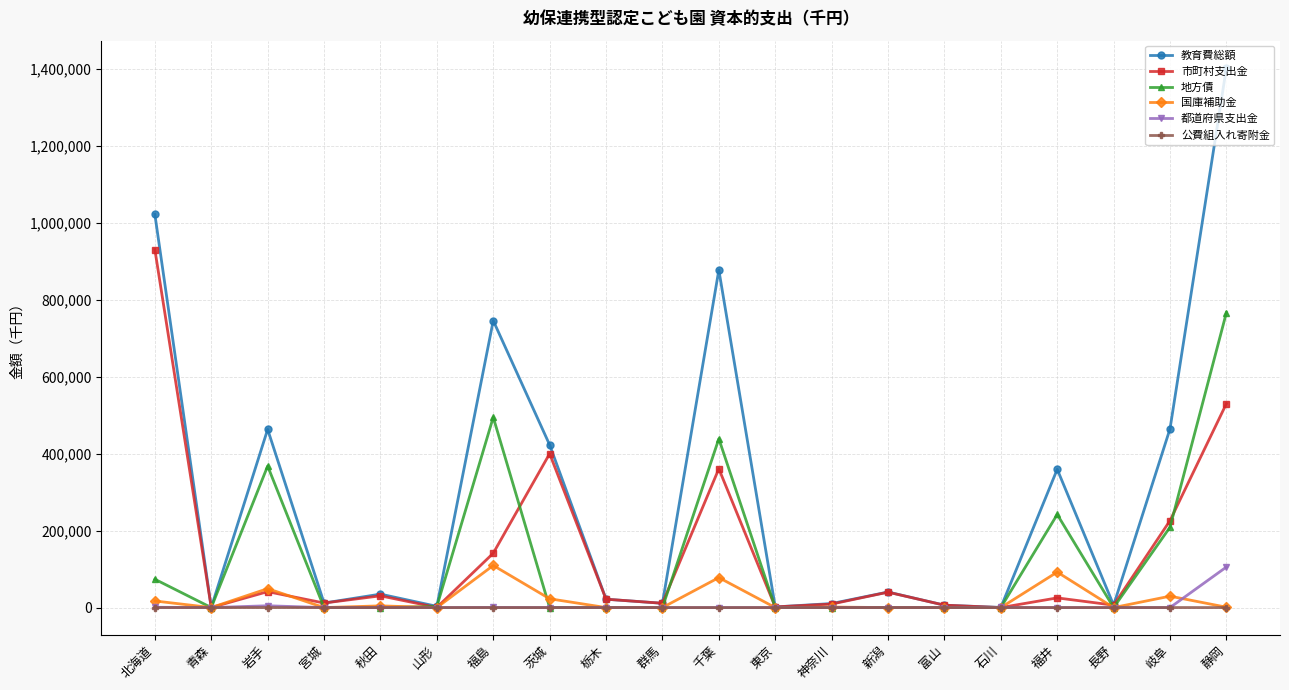

Where is the first local minimum for 教育費総額?

青森